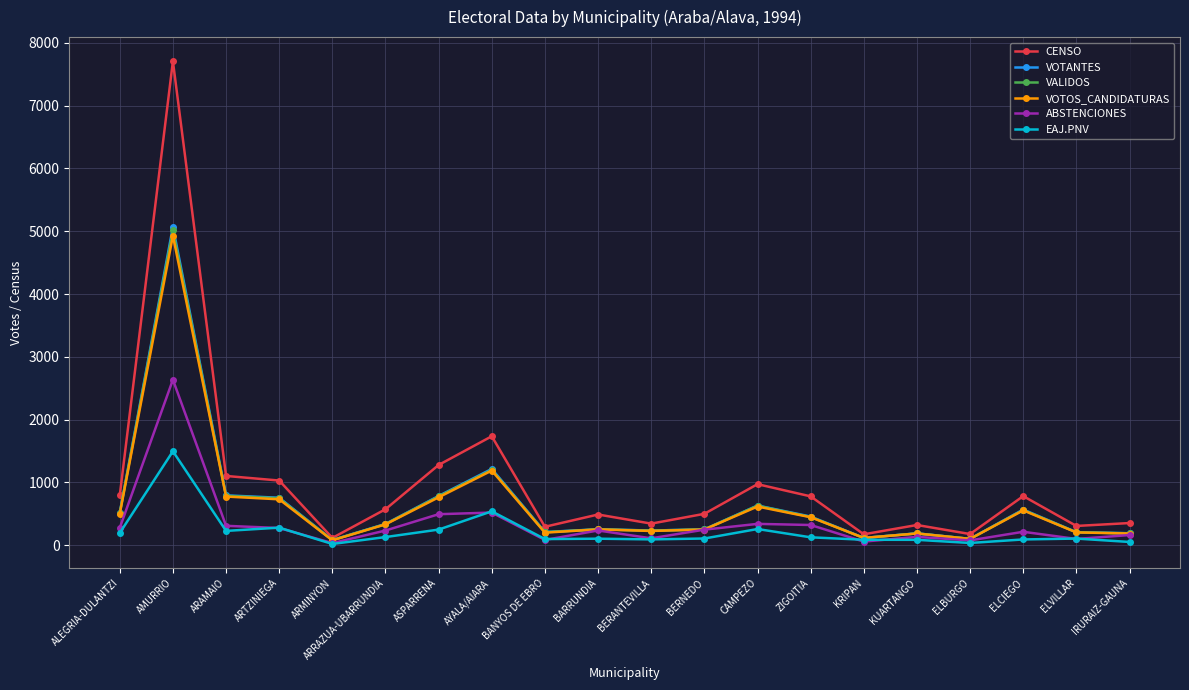

How many categories are shown in the chart?

20